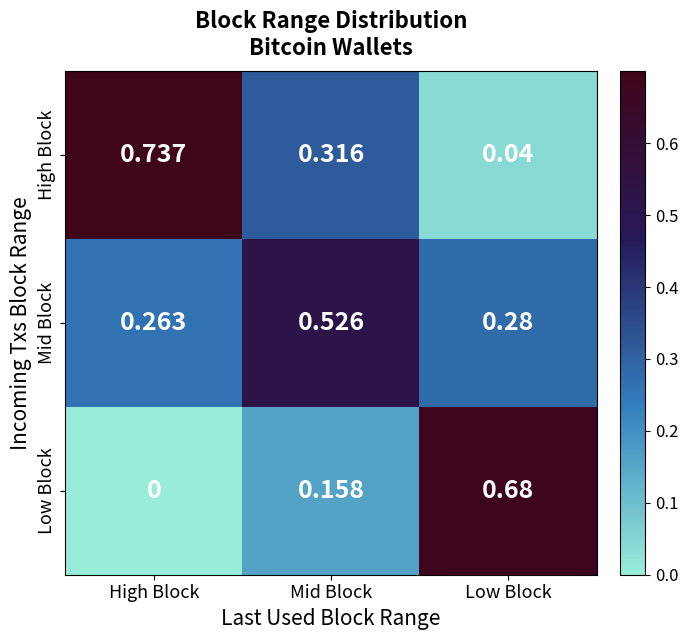

Between High Block and Mid Block, which series saw the biggest shift?

High Block